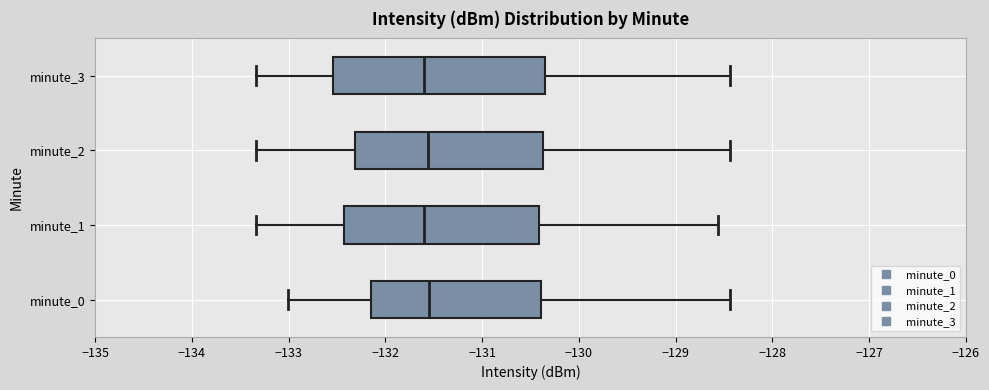

Where does the left whisker of the box for minute_2 end on the x-axis? The values are not printed on the chart, so give them approximately, as read against the axis.

-133.3